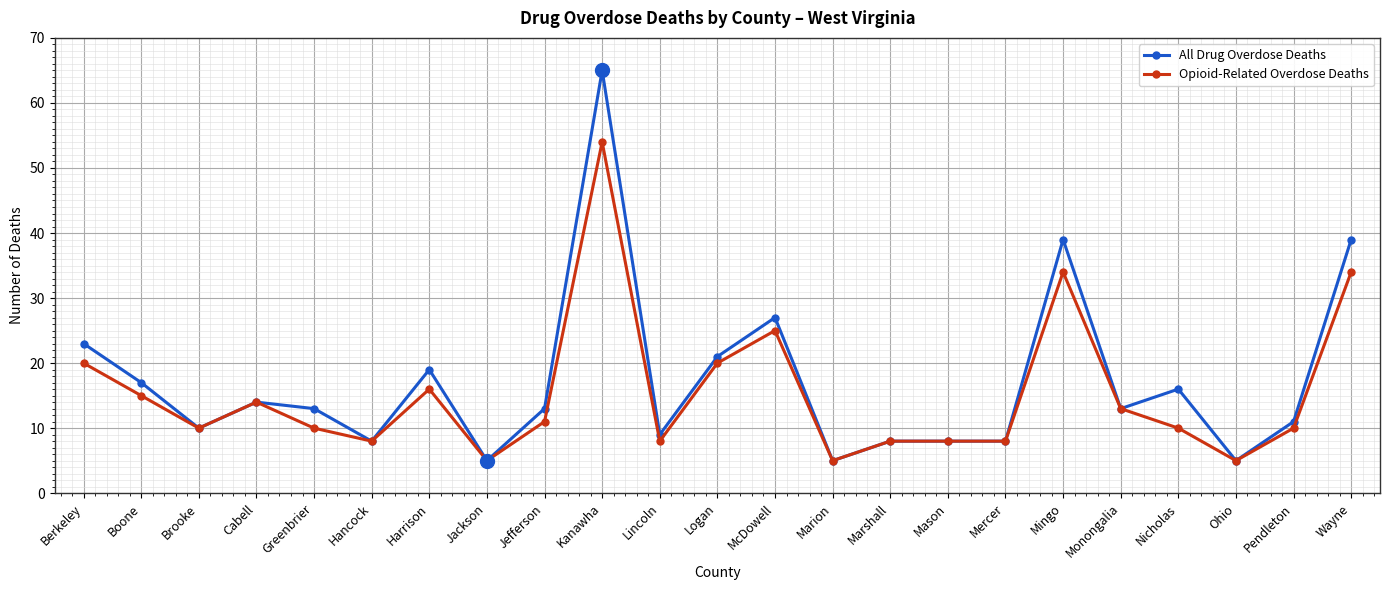

What is the average value of the Opioid-Related Overdose Deaths series?

15